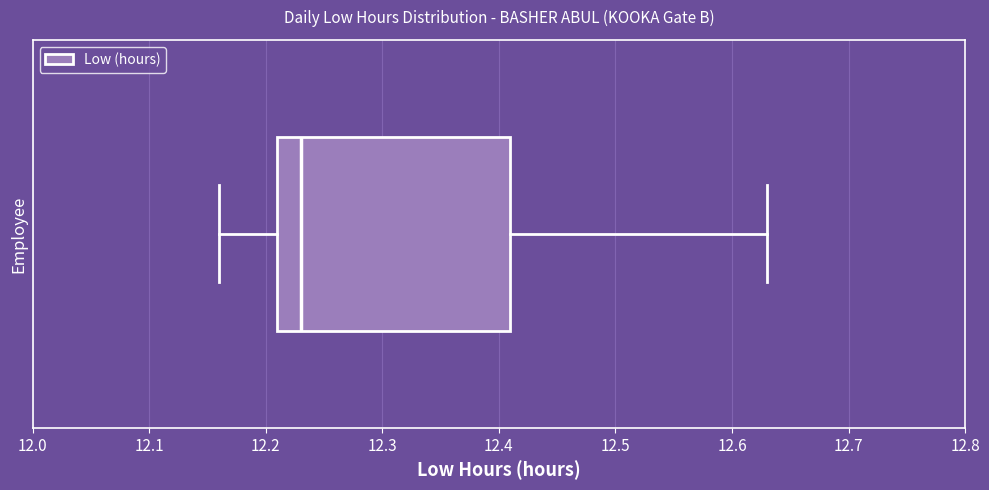

Read this box plot against the x-axis: the position of the median line, the range covered by the box, and the ends of both whiskers. The values are not printed on the chart, so give them approximately, as read against the axis.

median 12.23, box 12.21 to 12.41, whiskers 12.16 to 12.63